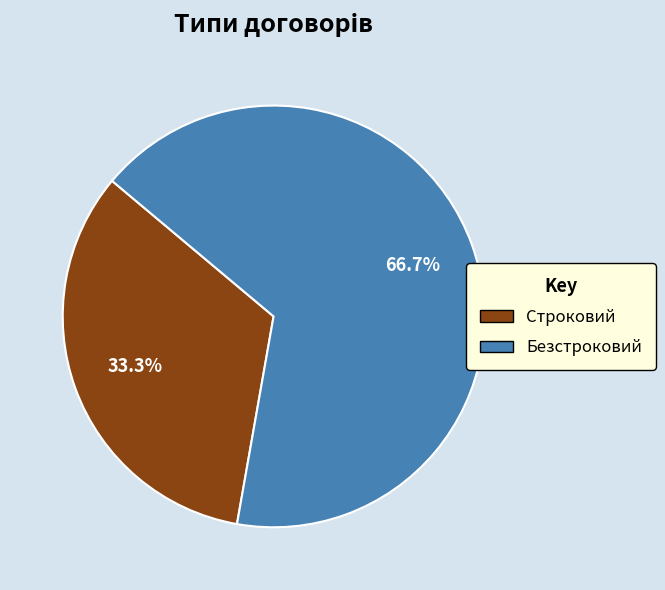

Rank the categories by value from highest to lowest.

Безстроковий, Строковий